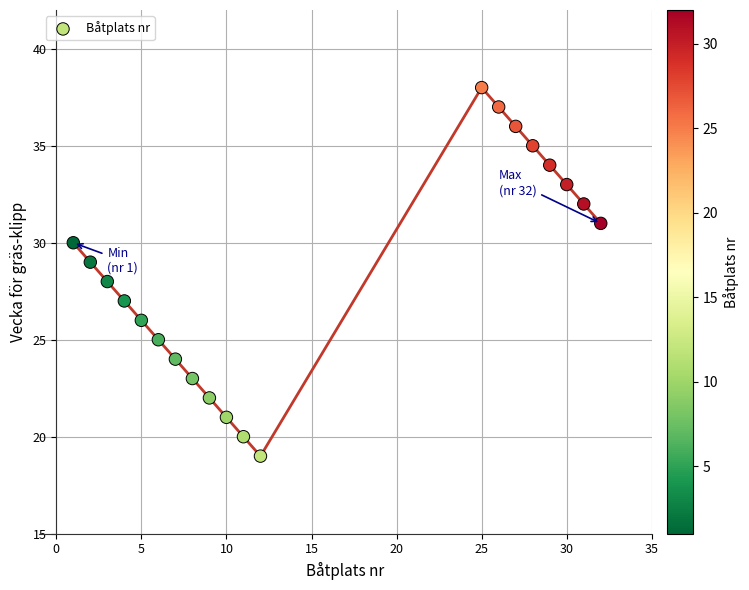

What is the range of X values (max minus min)?

31